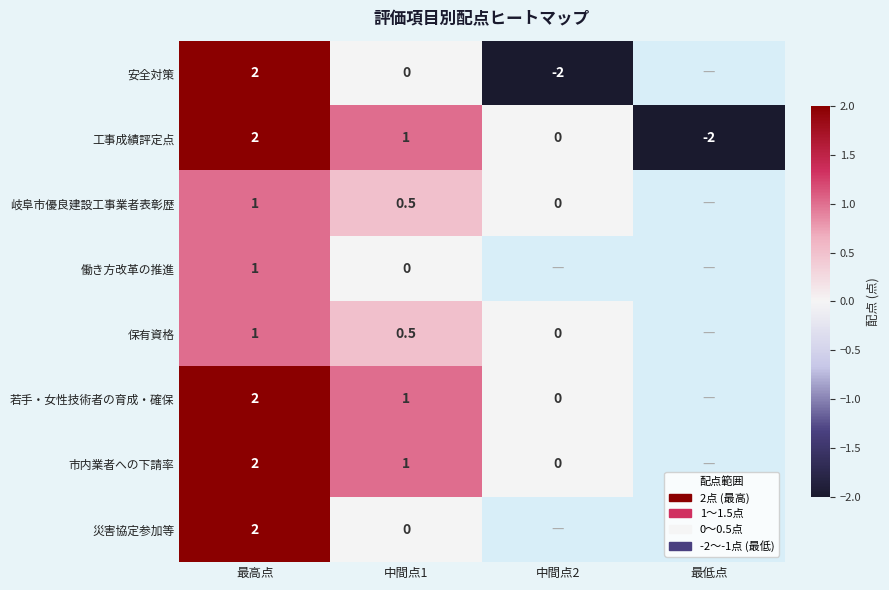

Between 中間点2 and 中間点1, which is larger?

中間点1